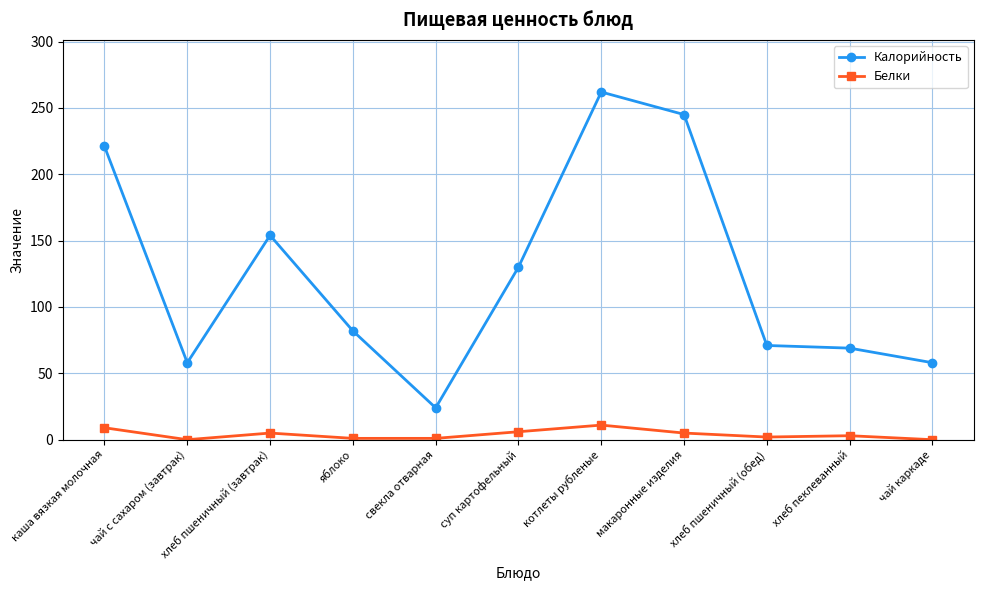

What is the sum of all Калорийность values?

1374